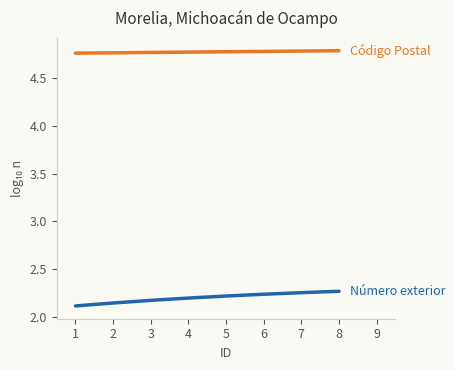

What is the spread (max minus min) of values at 1?

2.6